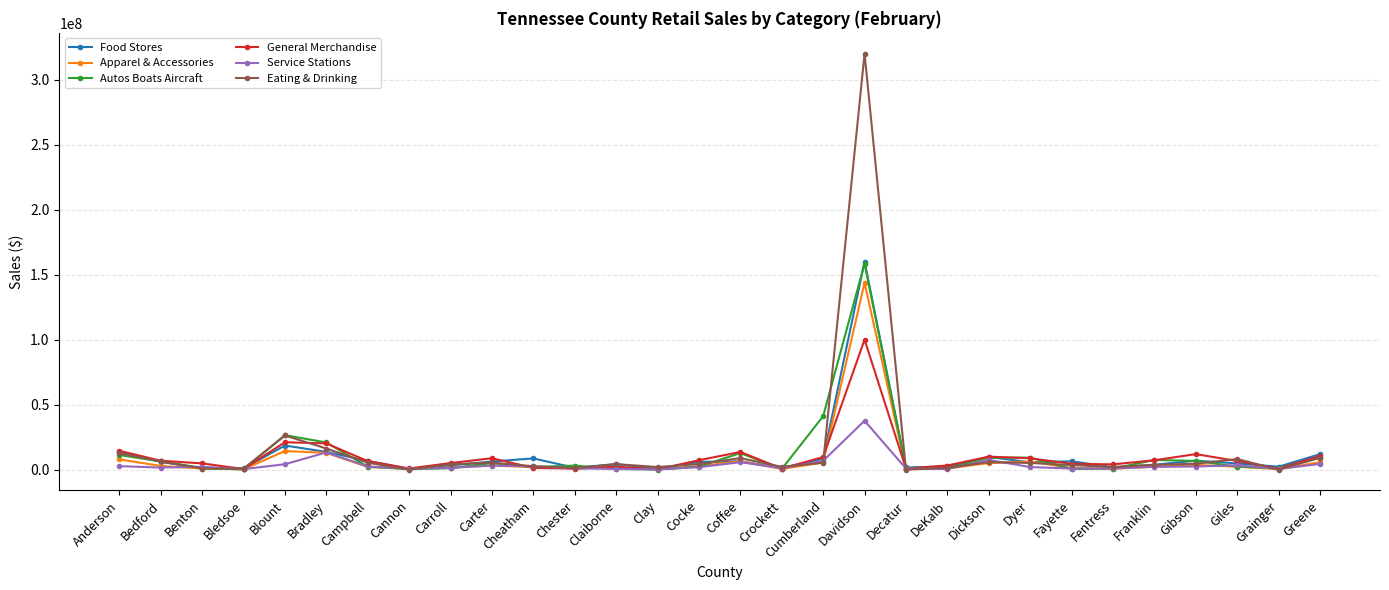

Is the value of Food Stores at Dickson greater than the value of Apparel & Accessories at Benton?

Yes